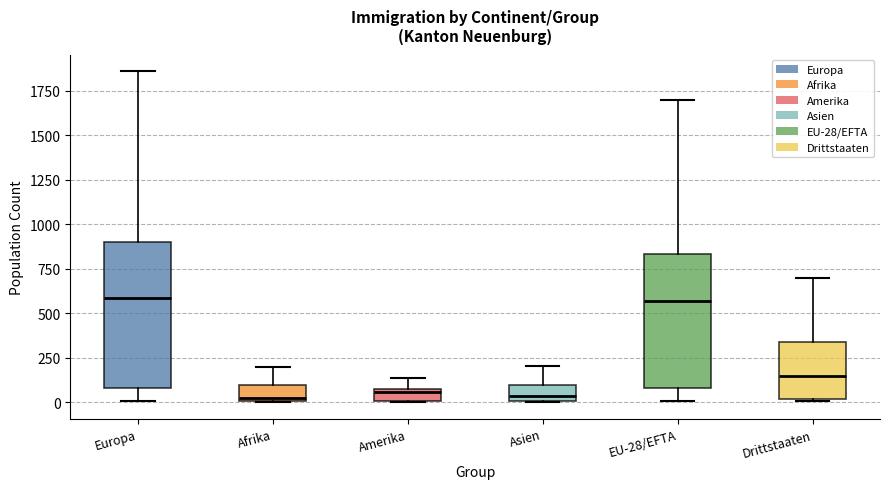

Where does the lower whisker of the box for Europa end on the y-axis? The values are not printed on the chart, so give them approximately, as read against the axis.

0